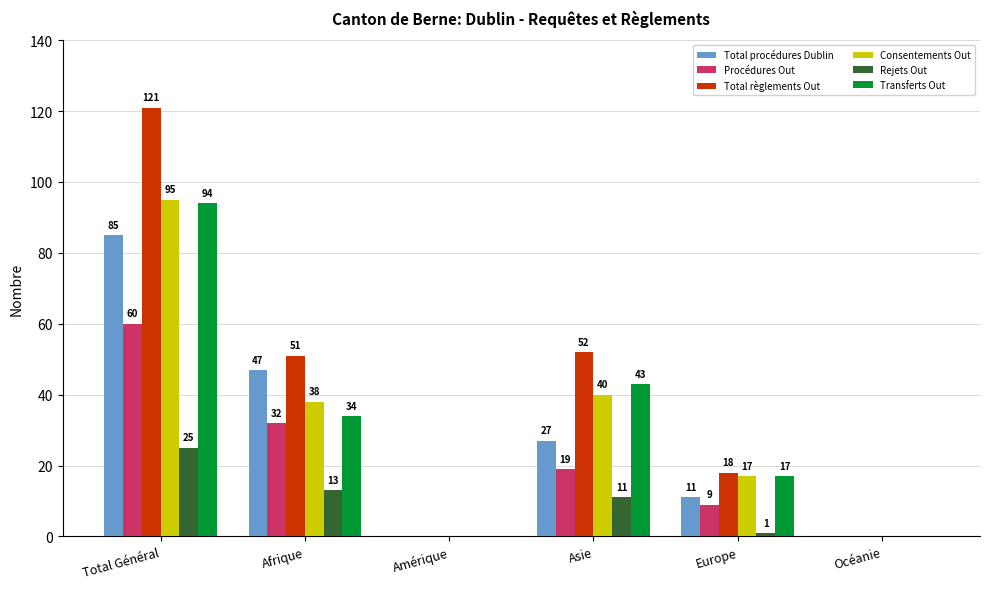

How many positive values does the Total procédures Dublin series have?

4